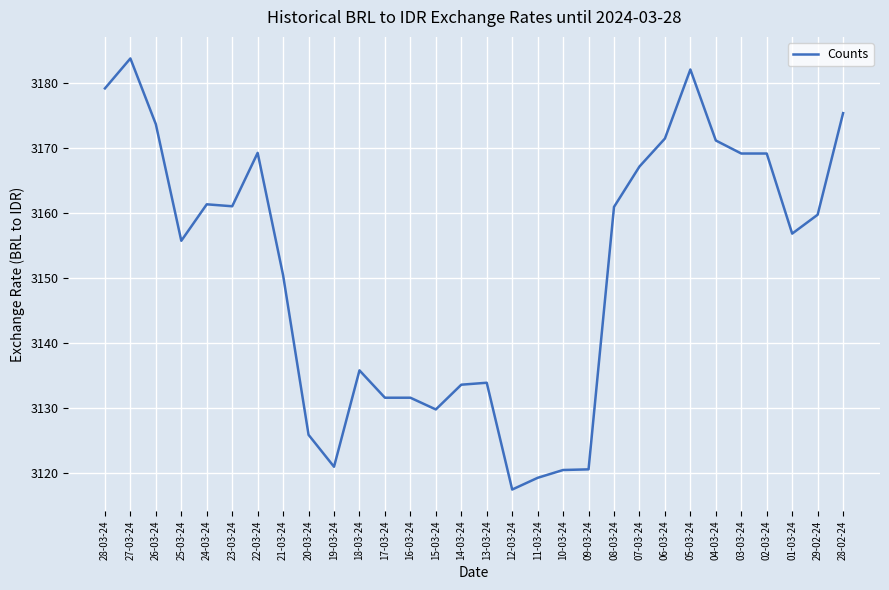

What is the difference between the maximum and minimum values?

66.2